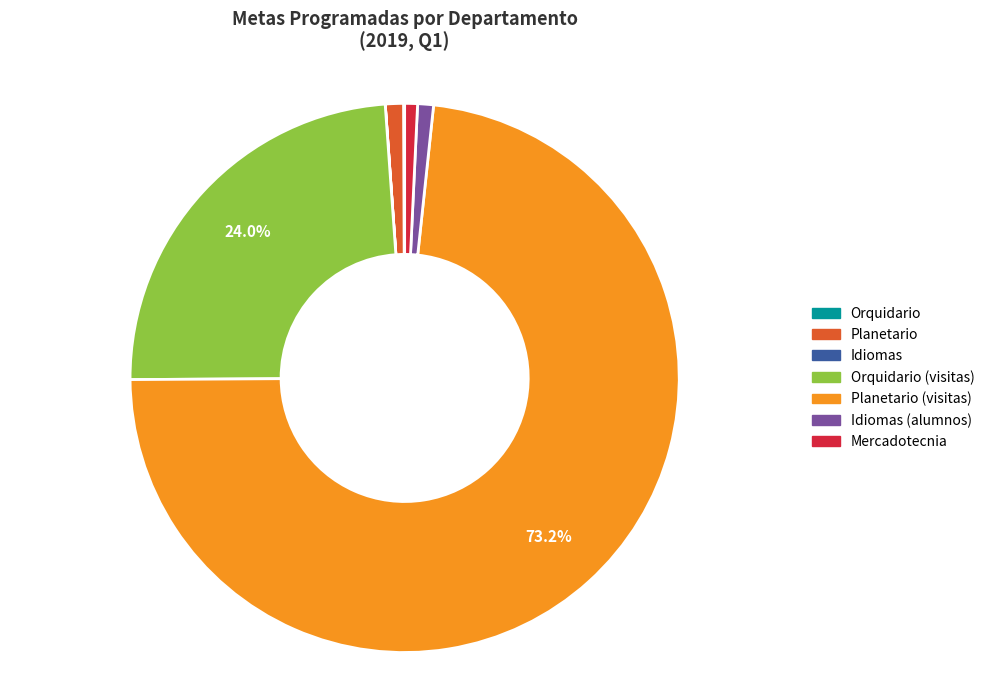

What is the smallest slice in the pie chart?

Idiomas